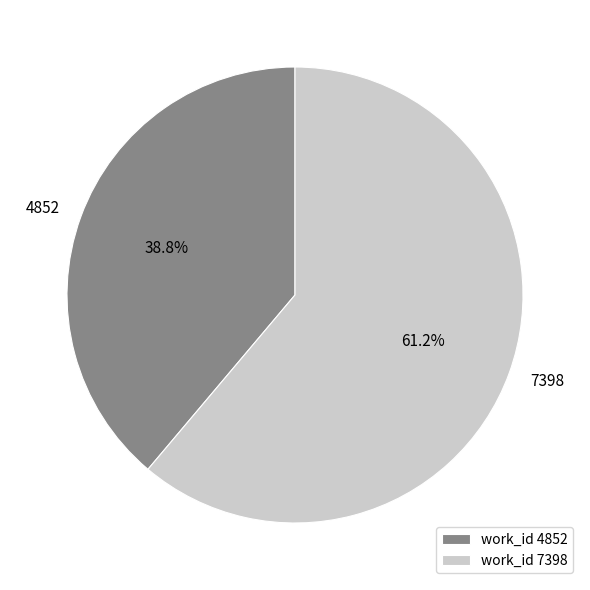

To the nearest percent, what is the average slice percentage?

50%